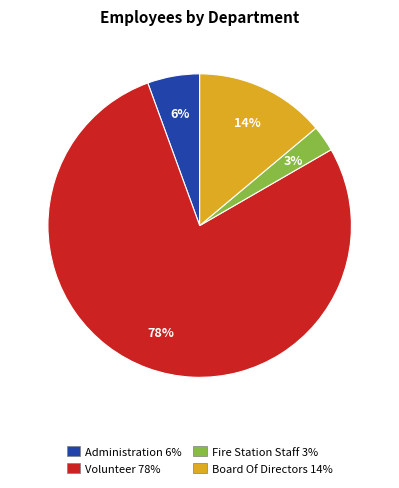

Is Fire Station Staff the majority of the pie?

No